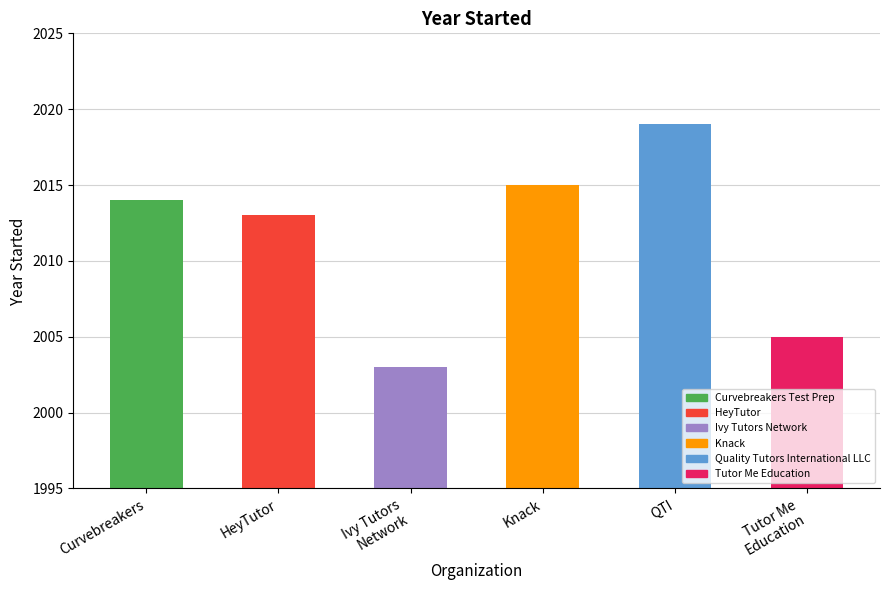

Reading left to right, transcribe all the data shown in this chart.

2014	2013	2003	2015	2019	2005